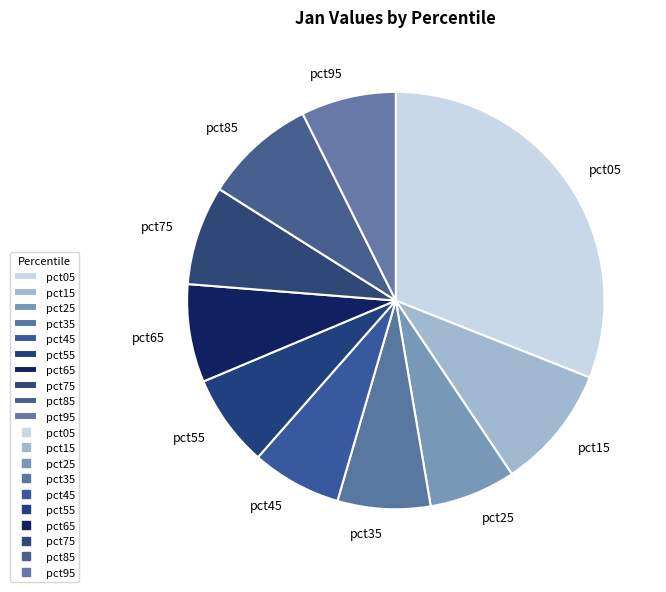

Between pct05 and pct65, which is larger?

pct05